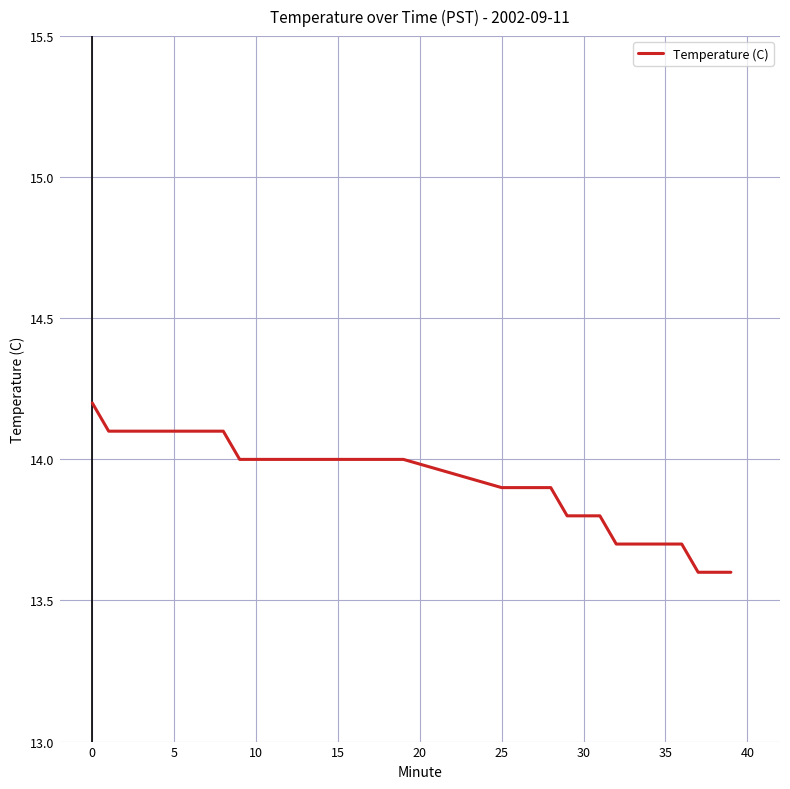

Is this an area chart (filled region under the line)?

No